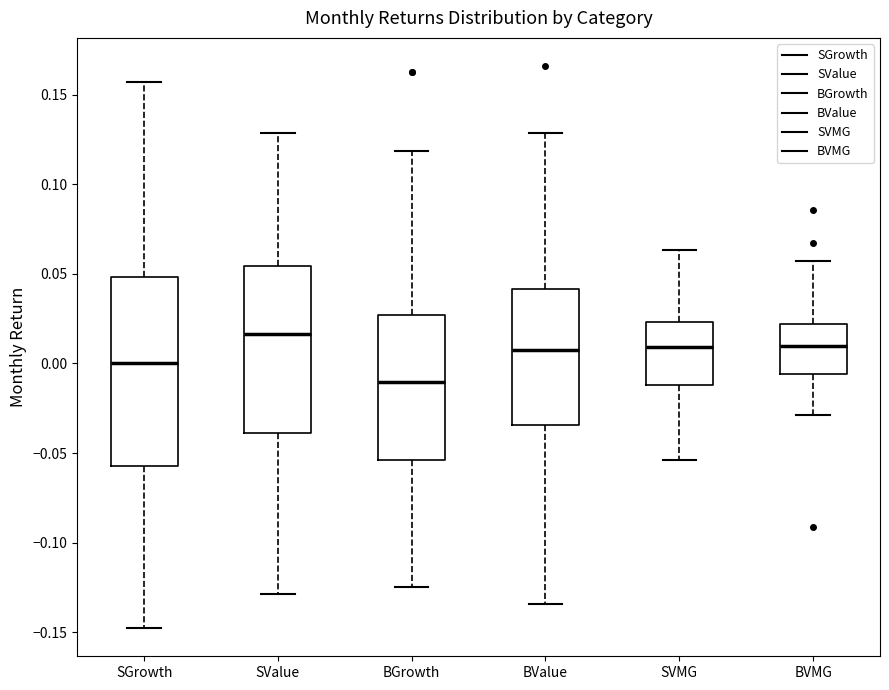

Reading left to right, transcribe this box plot: for each box, give where its median line is, the range the box spans, and where its two whiskers end, as read against the y-axis. The values are not printed on the chart, so give them approximately, as read against the axis.

SGrowth: median 0.000, box -0.055 to 0.050, whiskers -0.150 to 0.155
SValue: median 0.015, box -0.040 to 0.055, whiskers -0.130 to 0.130
BGrowth: median -0.010, box -0.055 to 0.025, whiskers -0.125 to 0.120
BValue: median 0.005, box -0.035 to 0.040, whiskers -0.135 to 0.130
SVMG: median 0.010, box -0.010 to 0.025, whiskers -0.055 to 0.065
BVMG: median 0.010, box -0.005 to 0.020, whiskers -0.030 to 0.055